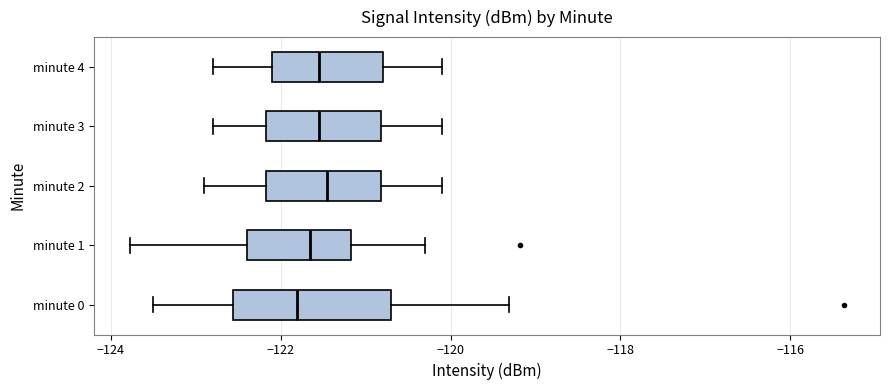

Where does the left whisker of the box for minute 4 end on the x-axis? The values are not printed on the chart, so give them approximately, as read against the axis.

-122.8